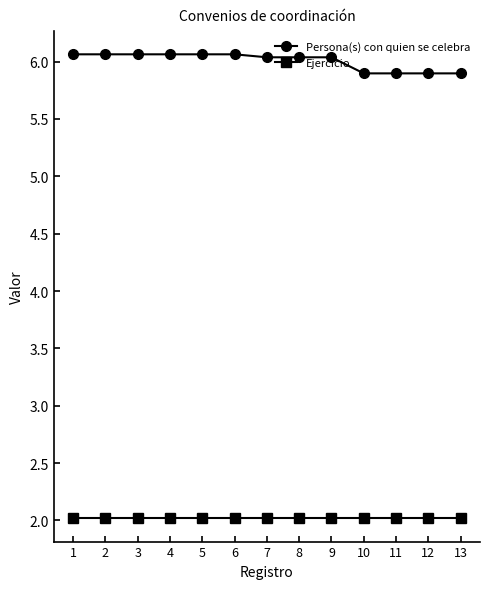

Rank the series at 6 from highest to lowest value.

Persona(s) con quien se celebra, Ejercicio